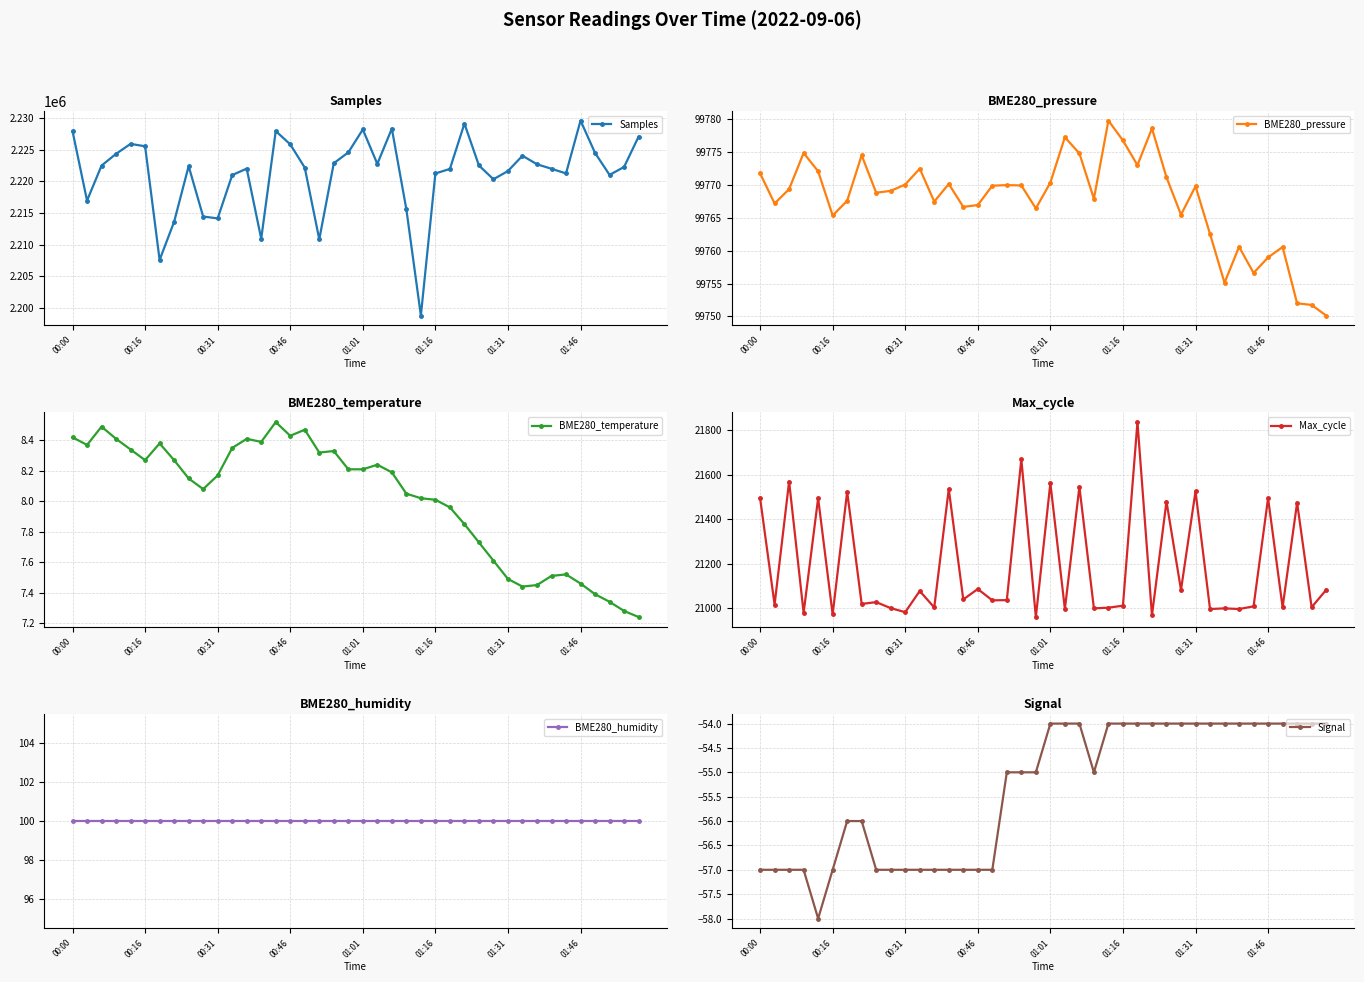

Which series changed the most between 14 and 24?

Samples